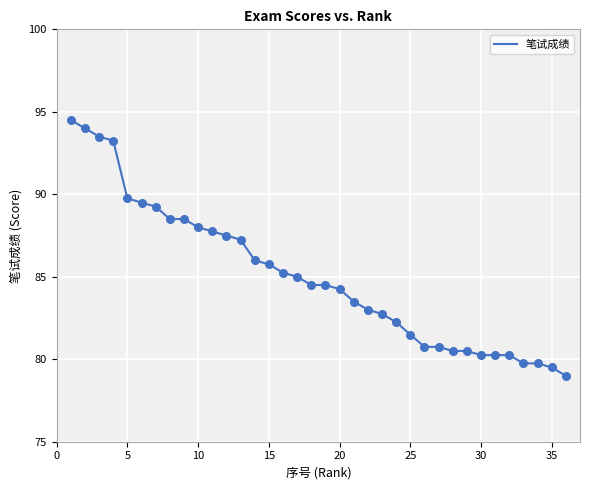

What is the difference between the maximum and minimum values?

15.5